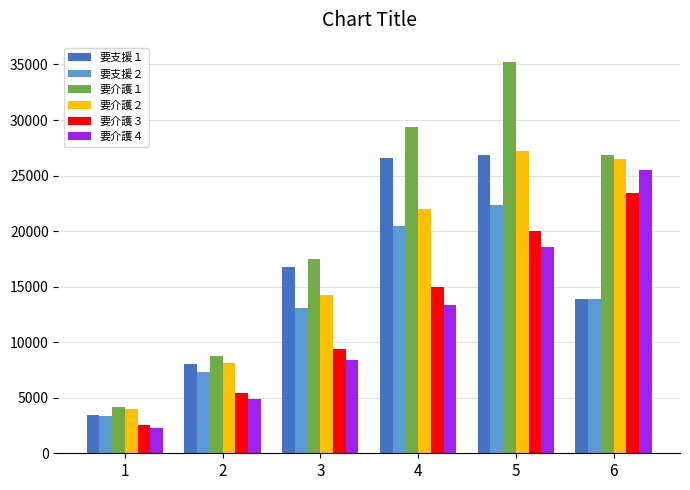

True or false: 要支援１ has a value of 5587 at 1.

False